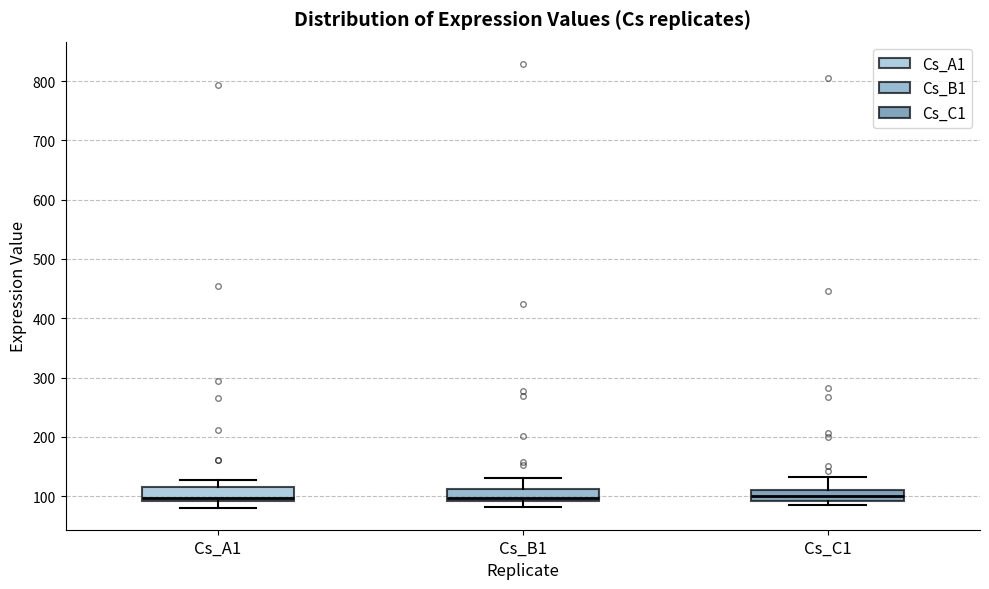

Where does the median line of the box for Cs_B1 sit on the y-axis? The values are not printed on the chart, so give them approximately, as read against the axis.

100